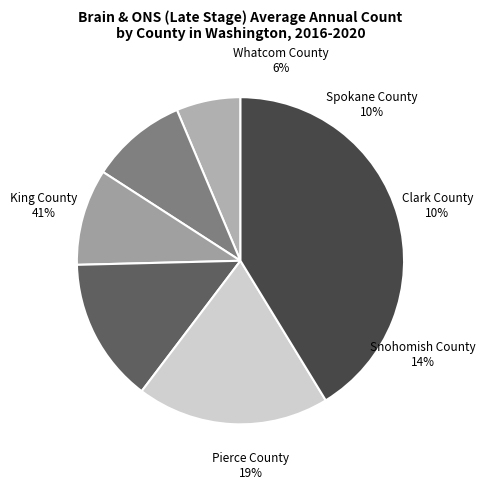

The Snohomish County slice represents 6% of the pie. True or false?

False